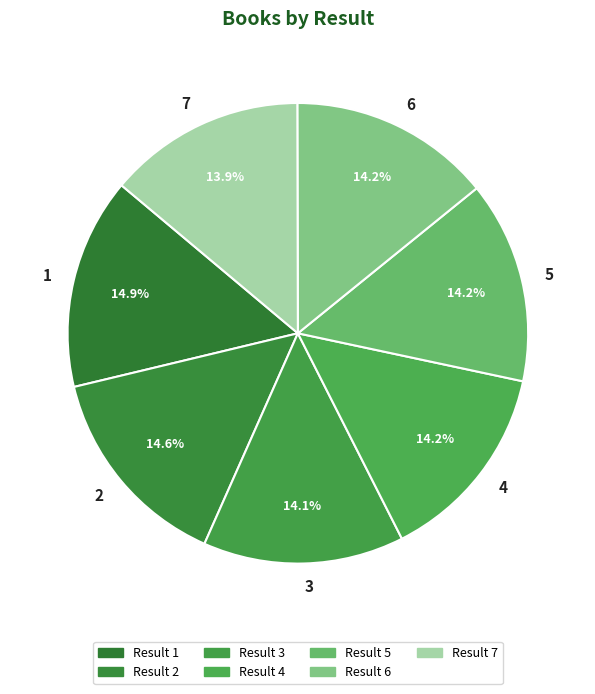

How many segments does this pie chart have?

7